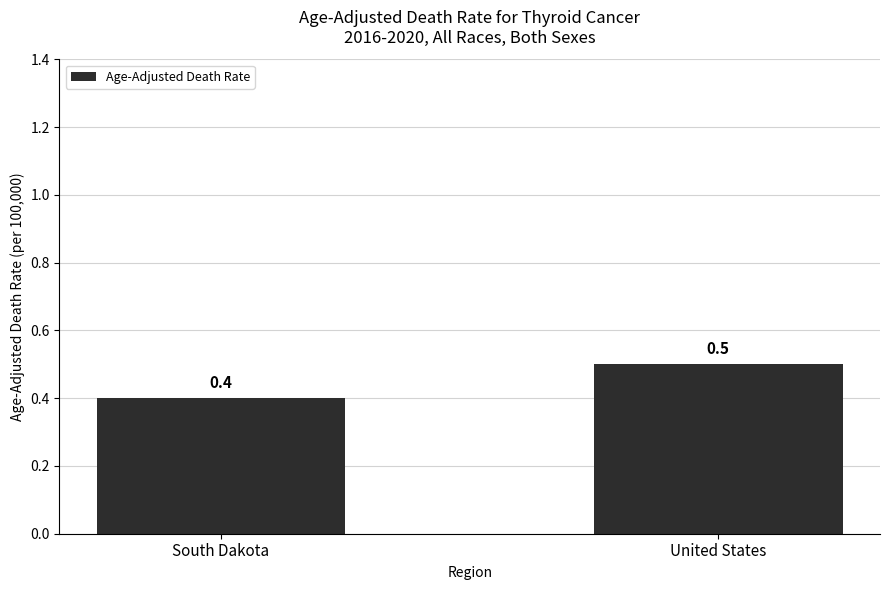

List the labels in order of value, smallest first.

South Dakota, United States